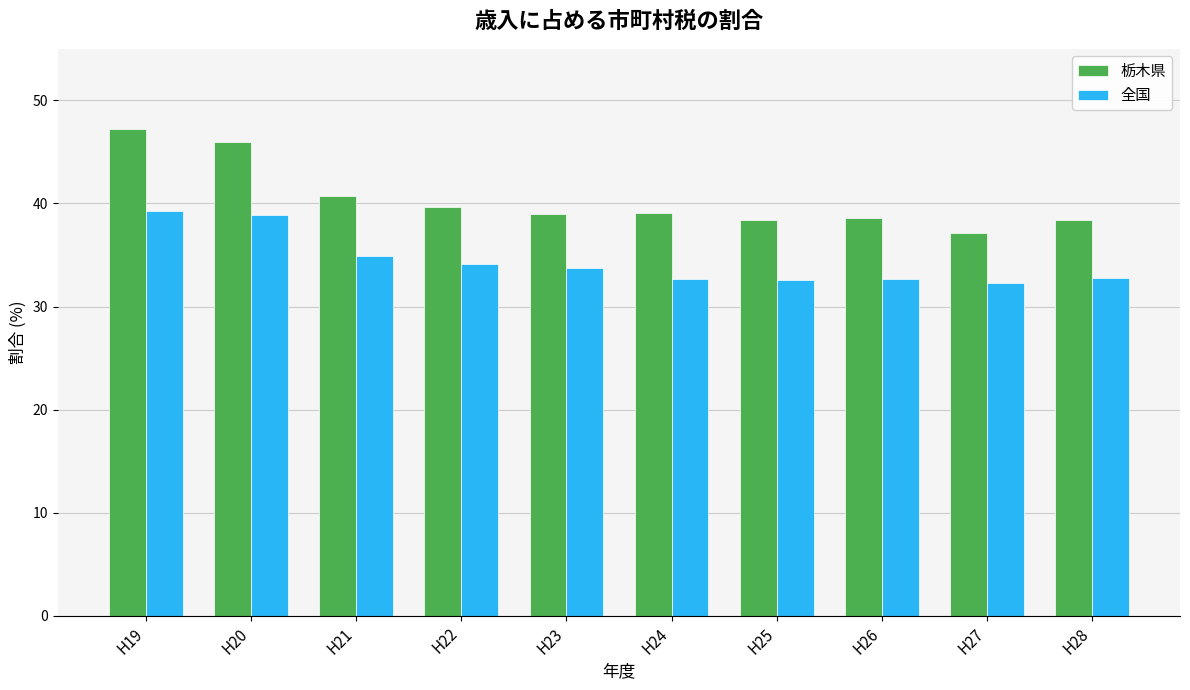

Is it true that 栃木県 equals 38.6 at H26?

True